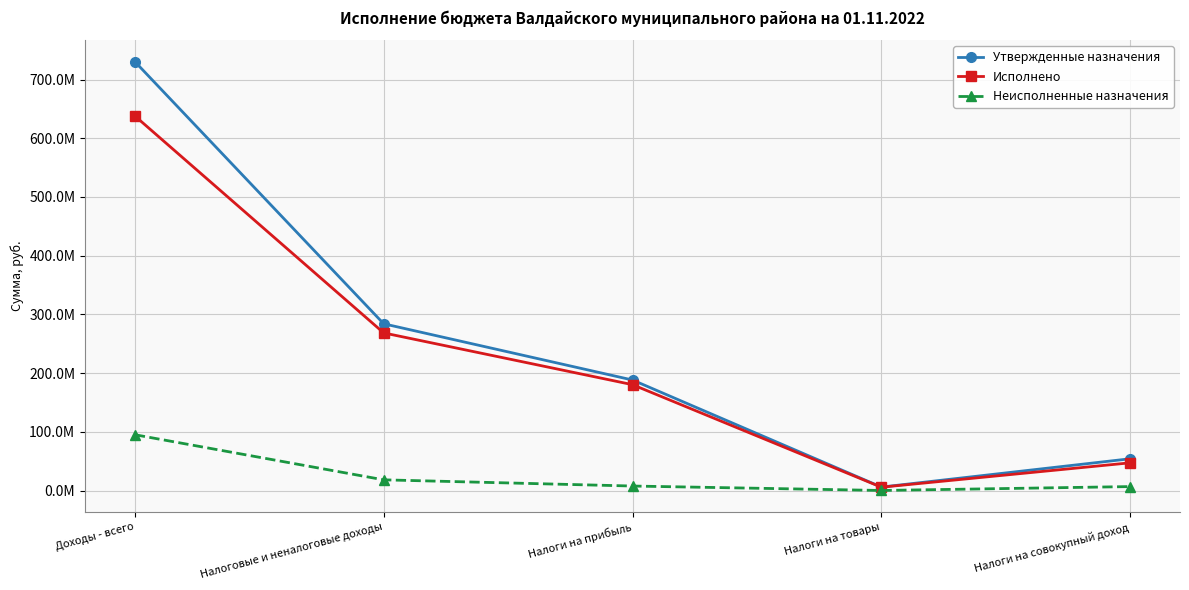

Does the chart have visible grid lines?

Yes